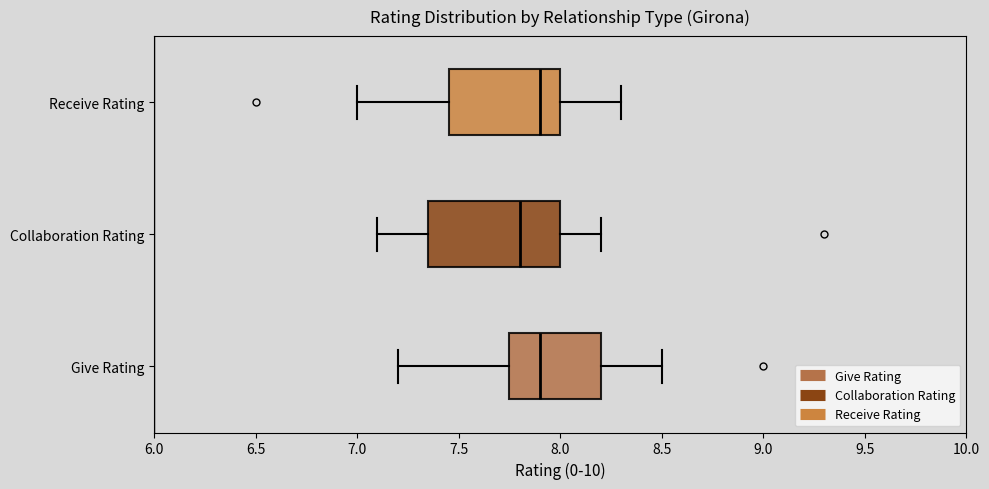

Reading bottom to top, read every box against the x-axis: the position of its median line, the range the box covers, and the ends of its whiskers. The values are not printed on the chart, so give them approximately, as read against the axis.

Give Rating: median 7.90, box 7.75 to 8.20, whiskers 7.20 to 8.50
Collaboration Rating: median 7.80, box 7.35 to 8.00, whiskers 7.10 to 8.20
Receive Rating: median 7.90, box 7.45 to 8.00, whiskers 7.00 to 8.30